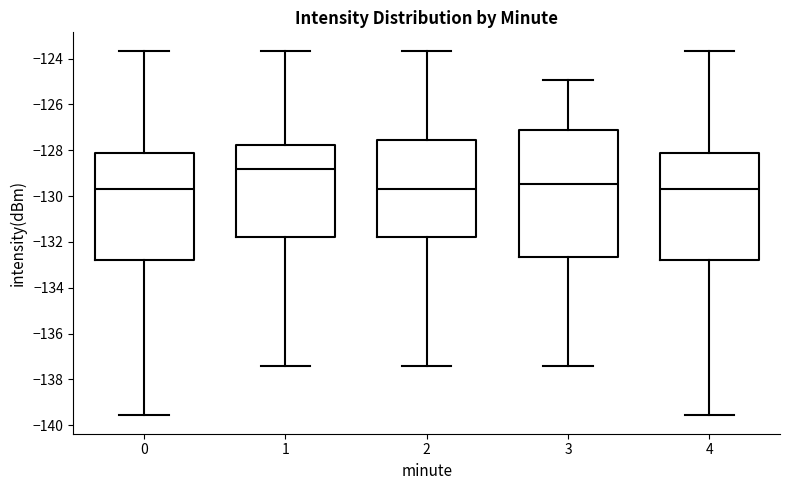

Reading left to right, transcribe this box plot: for each box, give where its median line is, the range the box spans, and where its two whiskers end, as read against the y-axis. The values are not printed on the chart, so give them approximately, as read against the axis.

0: median -129.6, box -132.8 to -128.0, whiskers -139.6 to -123.6
1: median -128.8, box -131.8 to -127.8, whiskers -137.4 to -123.6
2: median -129.6, box -131.8 to -127.6, whiskers -137.4 to -123.6
3: median -129.4, box -132.6 to -127.2, whiskers -137.4 to -125.0
4: median -129.6, box -132.8 to -128.0, whiskers -139.6 to -123.6